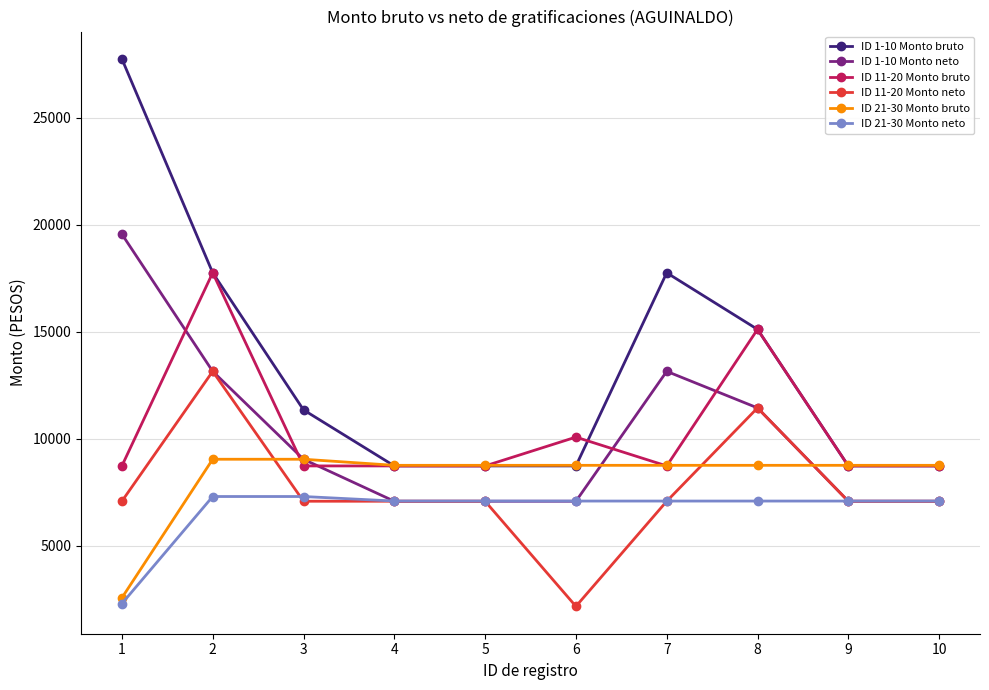

How many categories are shown in the chart?

10